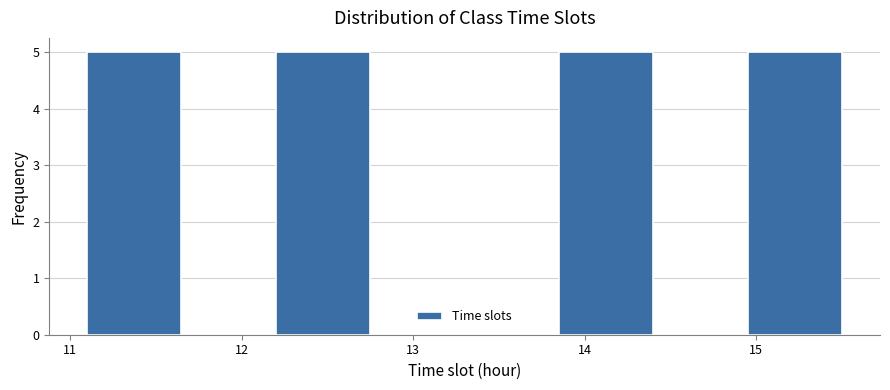

Reading left to right, list every bar in this chart as the range it spans on the x-axis followed by its height. Neither the bar edges nor the heights are printed on the chart, so give them approximately, as read against the axes.

11.10 to 11.65: 5
11.65 to 12.20: 0
12.20 to 12.75: 5
12.75 to 13.30: 0
13.30 to 13.85: 0
13.85 to 14.40: 5
14.40 to 14.95: 0
14.95 to 15.50: 5